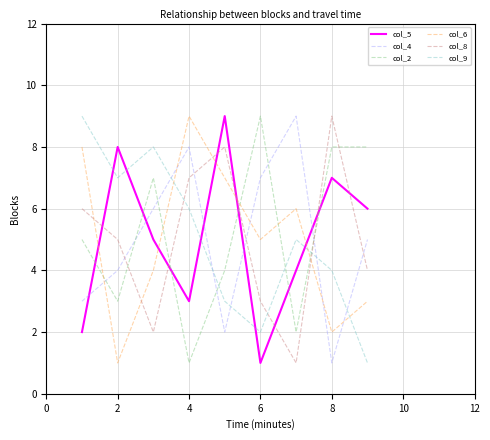

What is the greatest value displayed?

9